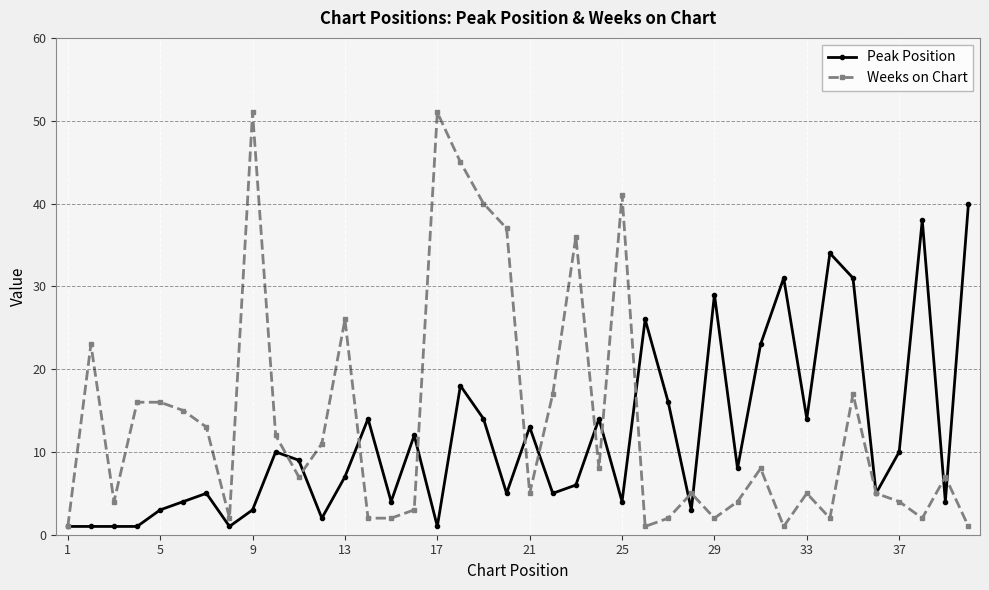

Reading left to right, transcribe all the data shown in this chart.

Peak Position: 1	1	1	1	3	4	5	1	3	10	9	2	7	14	4	12	1	18	14	5	13	5	6	14	4	26	16	3	29	8	23	31	14	34	31	5	10	38	4	40
Weeks on Chart: 1	23	4	16	16	15	13	2	51	12	7	11	26	2	2	3	51	45	40	37	5	17	36	8	41	1	2	5	2	4	8	1	5	2	17	5	4	2	7	1